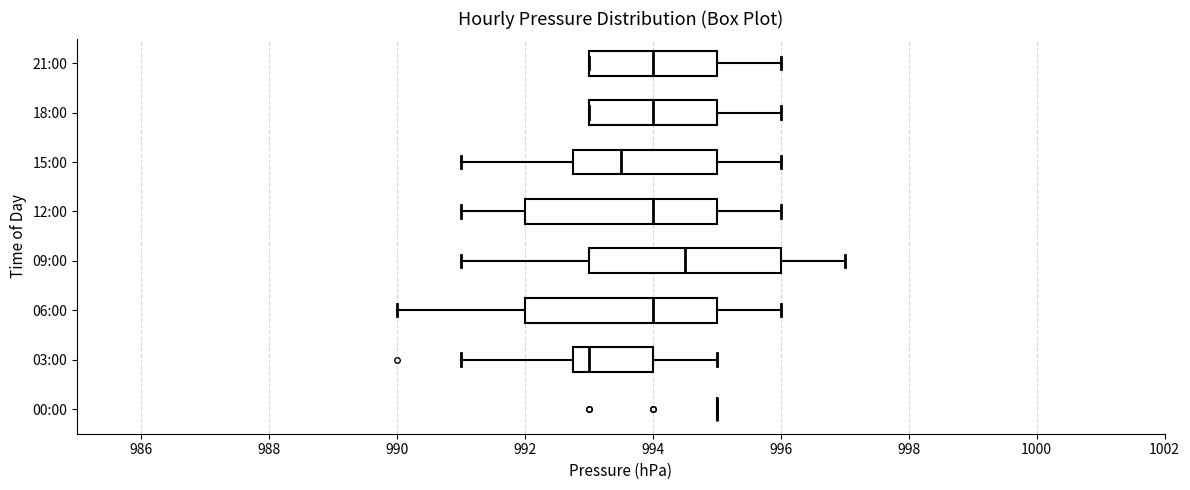

Reading bottom to top, read every box against the x-axis: the position of its median line, the range the box covers, and the ends of its whiskers. The values are not printed on the chart, so give them approximately, as read against the axis.

00:00: box collapsed to a line at 995.0, whiskers 995.0 to 995.0
03:00: median 993.0, box 992.8 to 994.0, whiskers 991.0 to 995.0
06:00: median 994.0, box 992.0 to 995.0, whiskers 990.0 to 996.0
09:00: median 994.6, box 993.0 to 996.0, whiskers 991.0 to 997.0
12:00: median 994.0, box 992.0 to 995.0, whiskers 991.0 to 996.0
15:00: median 993.6, box 992.8 to 995.0, whiskers 991.0 to 996.0
18:00: median 994.0, box 993.0 to 995.0, whiskers 993.0 to 996.0
21:00: median 994.0, box 993.0 to 995.0, whiskers 993.0 to 996.0